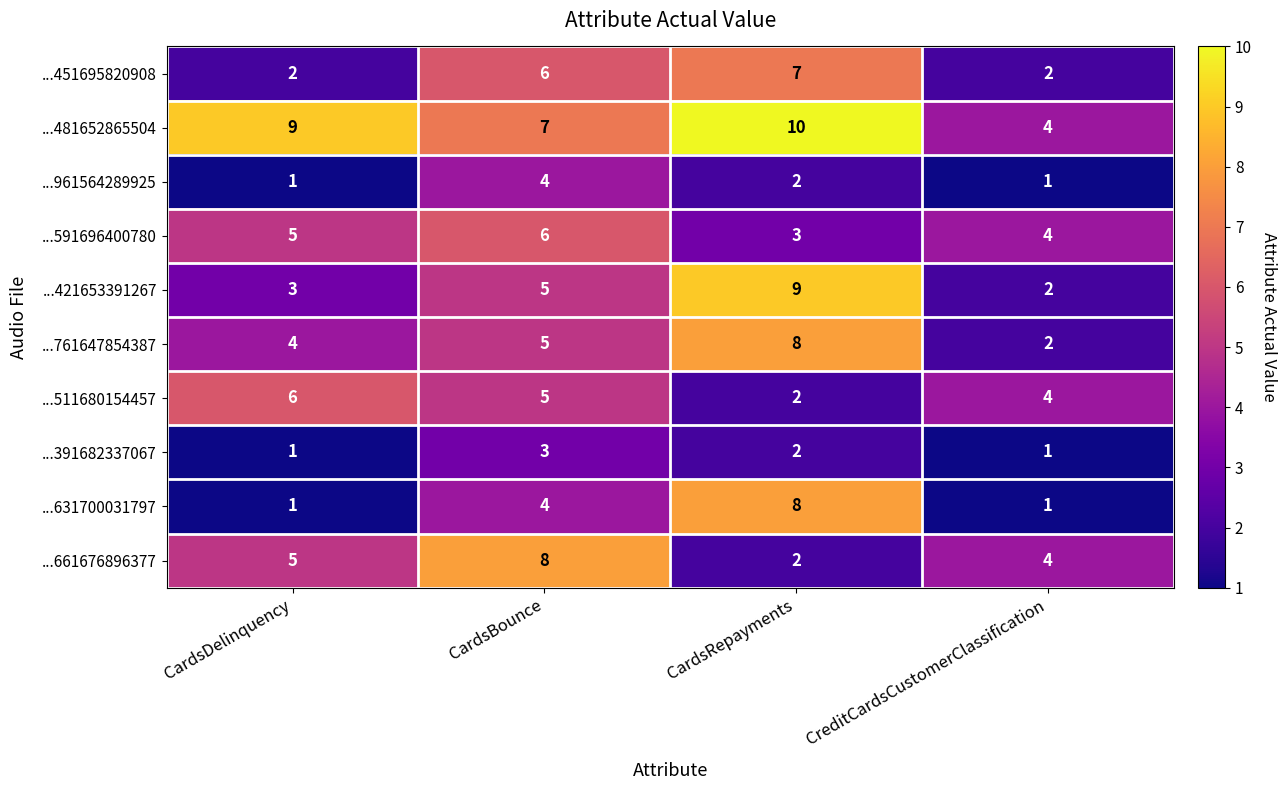

At which label does ...591696400780 reach its peak?

CardsBounce